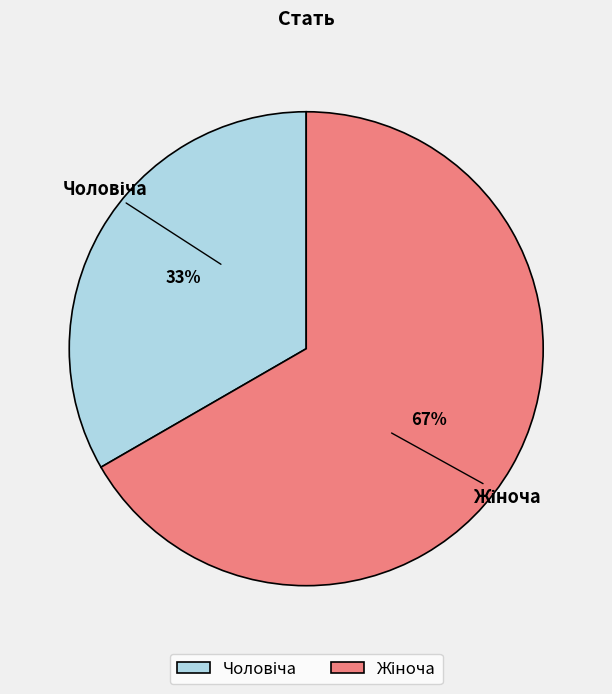

To the nearest percent, what is the average slice percentage?

50%